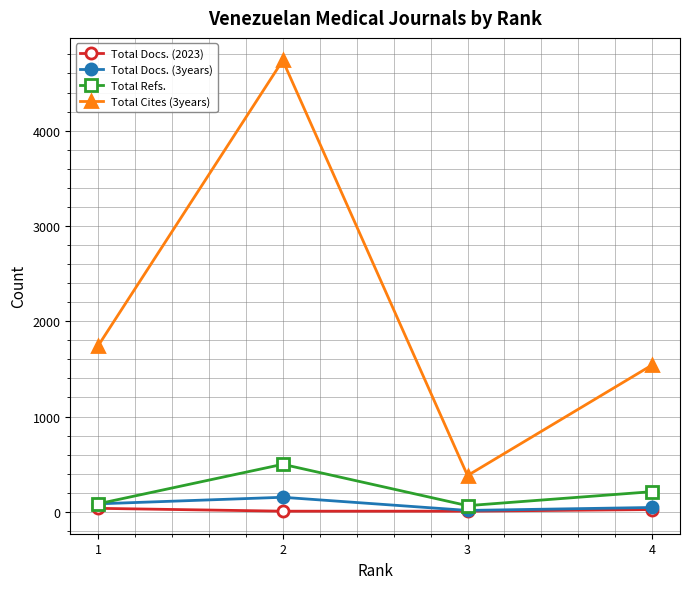

The value of Total Refs. at 2 is 499. True or false?

True